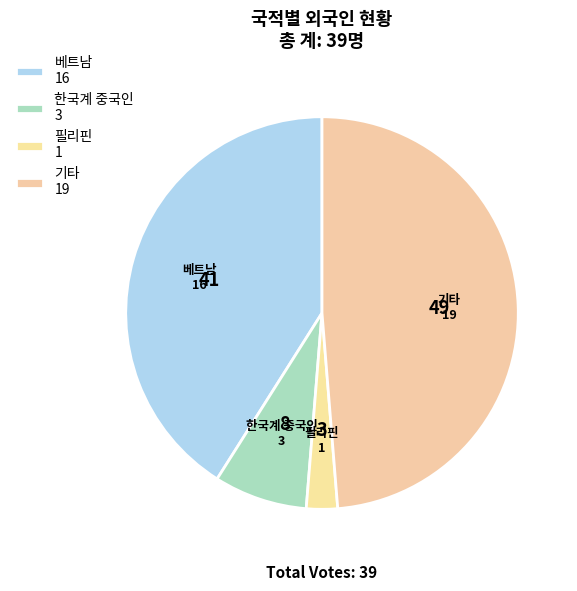

Is the sum of 한국계 중국인 and 필리핀 greater than half?

No